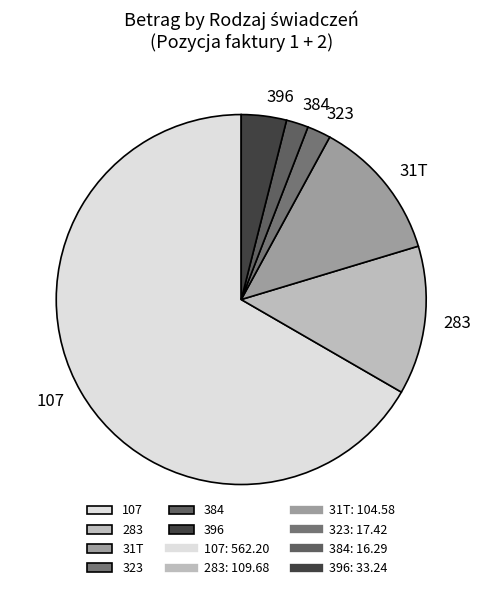

Between 384 and 31T, which is larger?

31T